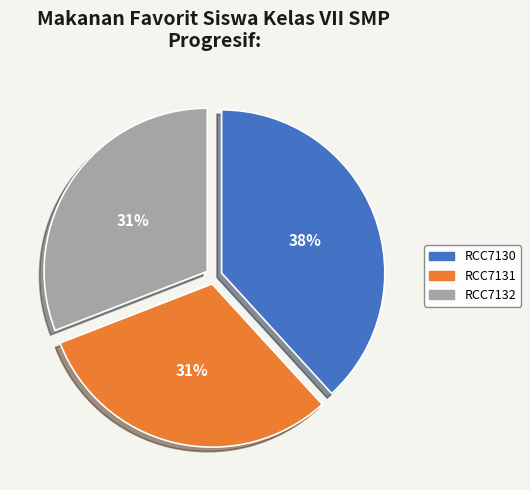

What is the largest slice in the pie chart?

RCC7130